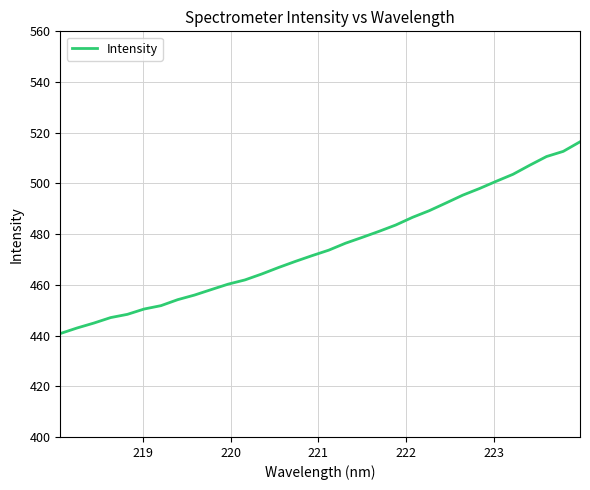

Reading right to left, extract all data points from this chart.

516.4	512.7	510.6	507.2	503.6	500.9	498.0	495.4	492.3	489.3	486.6	483.6	481.1	478.7	476.4	473.7	471.5	469.2	466.8	464.3	461.9	460.3	458.1	456.0	454.2	451.8	450.5	448.4	447.1	444.9	443.0	440.8